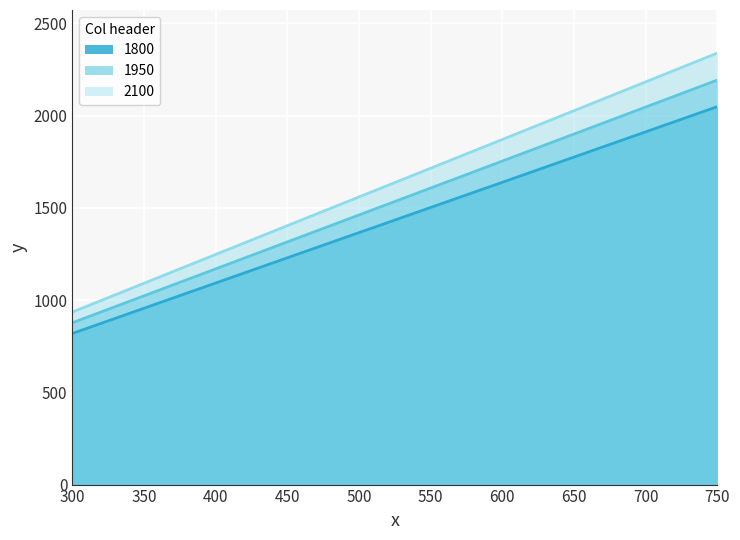

True or false: 2100 has a value of 1870 at 600.

True